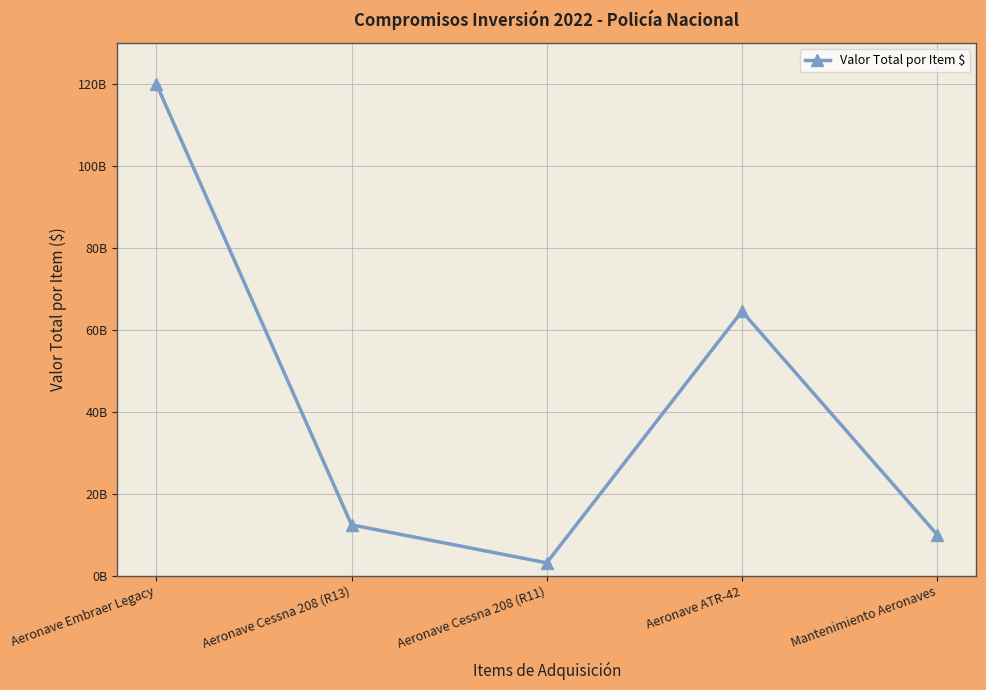

What is the sum of all values?

210000000000